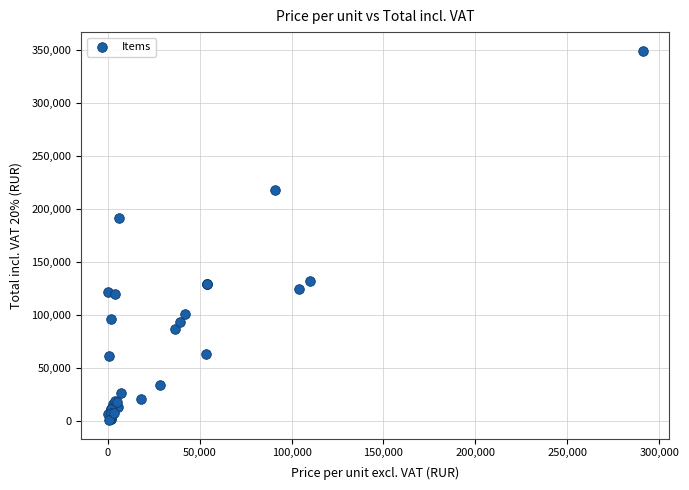

What Y value in the scatter plot is closest to 175200?

192000